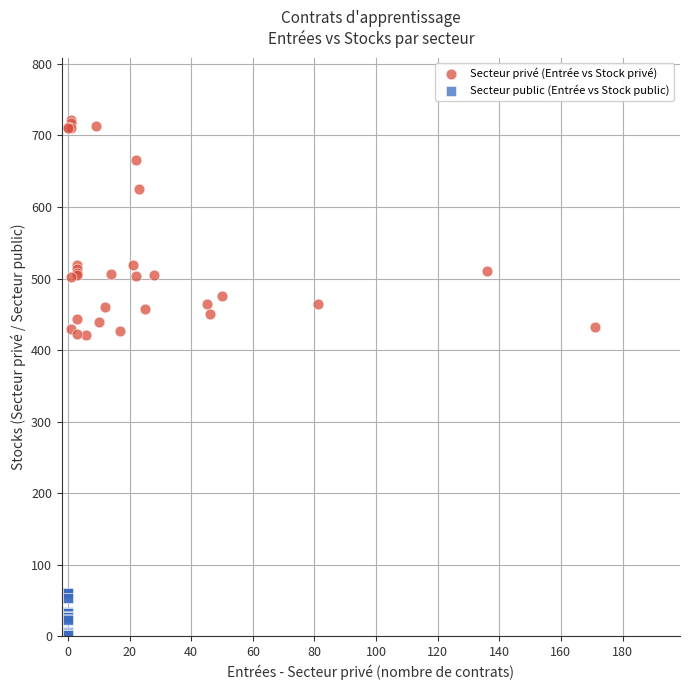

Which series contains the highest Y value?

Secteur privé (Entrée vs Stock privé)